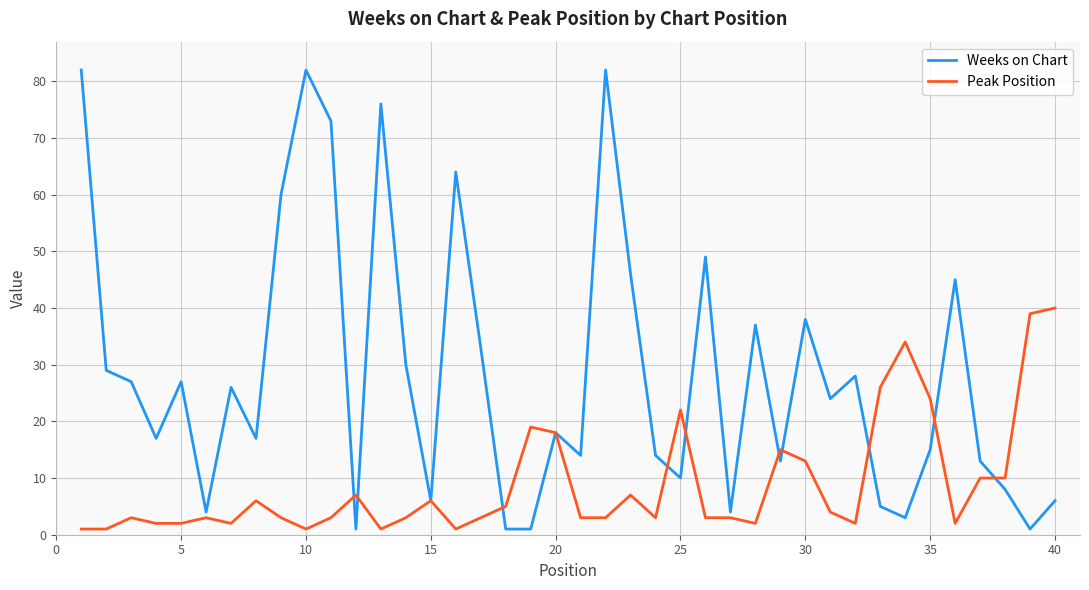

After their last crossing, which series has the higher values: Weeks on Chart or Peak Position?

Peak Position